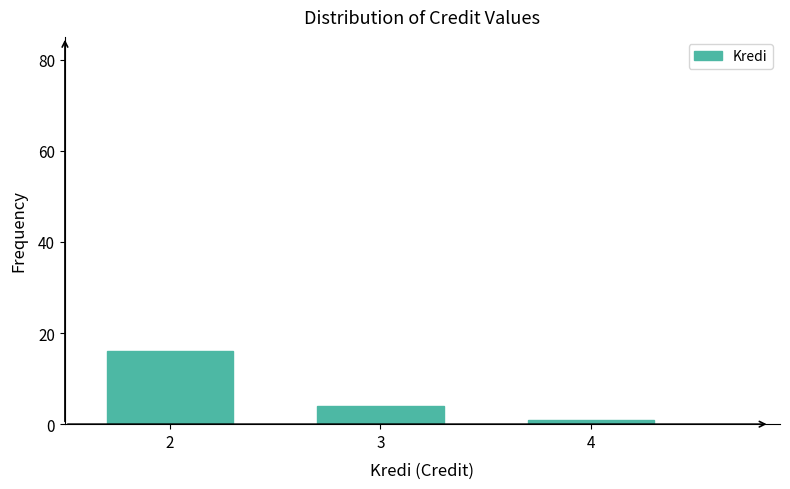

Reading left to right, list every bar in this chart as the range it spans on the x-axis followed by its height. The values are not printed on the chart, so give them approximately, as read against the axis.

1.5 to 2.5: 16
2.5 to 3.5: 4
3.5 to 4.5: under 2